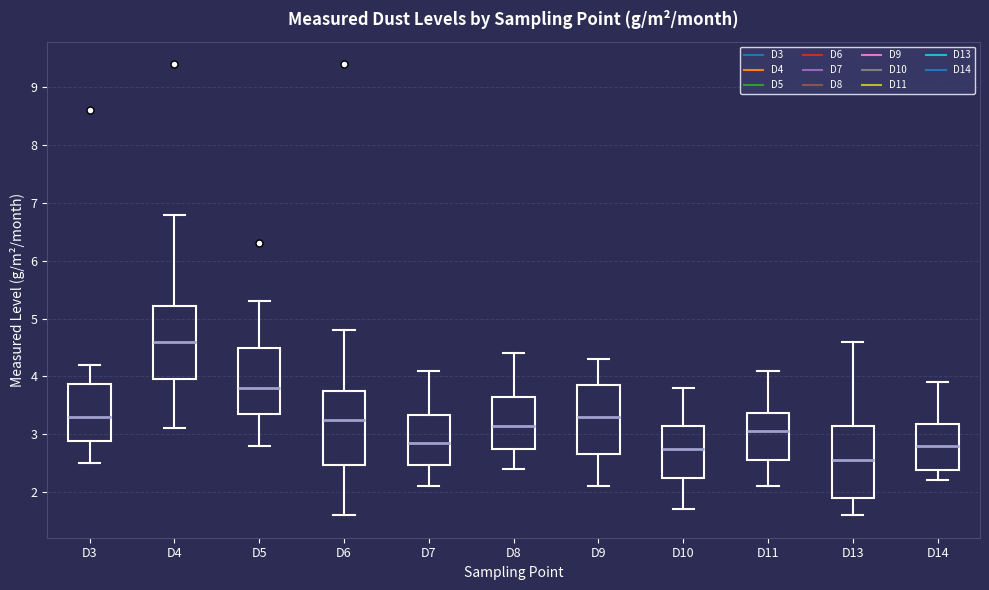

Reading left to right, read every box against the y-axis: the position of its median line, the range the box covers, and the ends of its whiskers. The values are not printed on the chart, so give them approximately, as read against the axis.

D3: median 3.3, box 2.9 to 3.9, whiskers 2.5 to 4.2
D4: median 4.6, box 4.0 to 5.2, whiskers 3.1 to 6.8
D5: median 3.8, box 3.4 to 4.5, whiskers 2.8 to 5.3
D6: median 3.3, box 2.5 to 3.8, whiskers 1.6 to 4.8
D7: median 2.9, box 2.5 to 3.3, whiskers 2.1 to 4.1
D8: median 3.2, box 2.8 to 3.7, whiskers 2.4 to 4.4
D9: median 3.3, box 2.7 to 3.9, whiskers 2.1 to 4.3
D10: median 2.8, box 2.3 to 3.2, whiskers 1.7 to 3.8
D11: median 3.1, box 2.6 to 3.4, whiskers 2.1 to 4.1
D13: median 2.6, box 1.9 to 3.2, whiskers 1.6 to 4.6
D14: median 2.8, box 2.4 to 3.2, whiskers 2.2 to 3.9